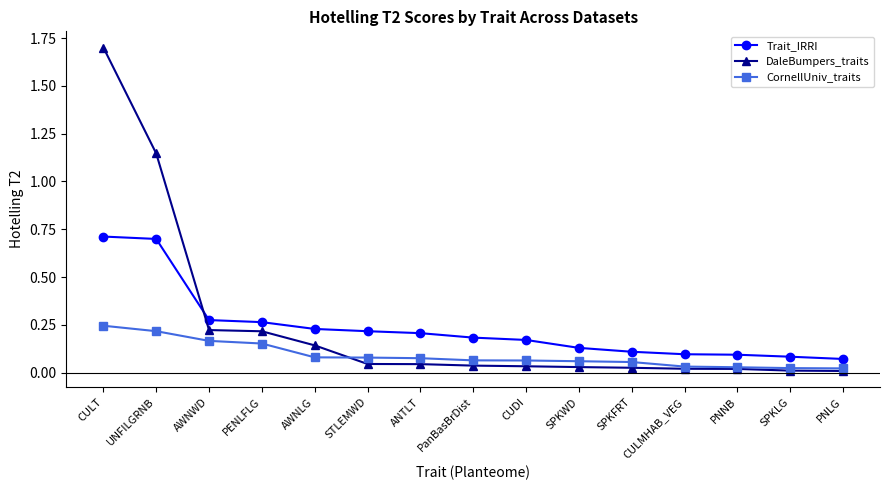

The value of DaleBumpers_traits at AWNLG is 0.1. True or false?

True